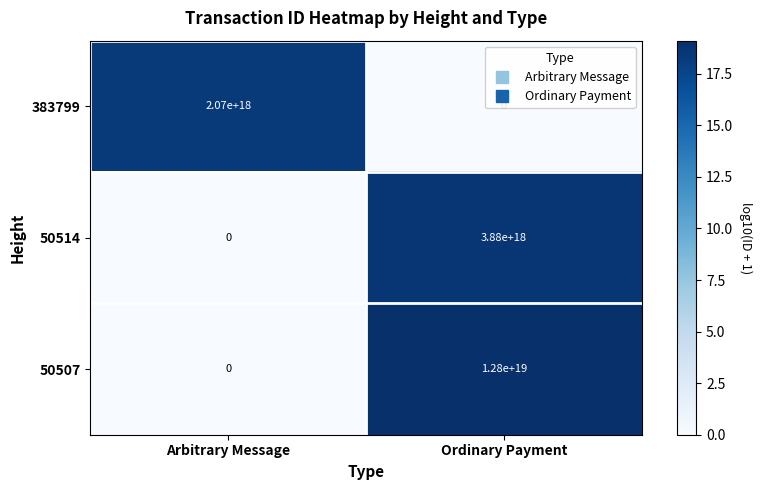

Rank the series by their average value, from lowest to highest.

383799, 50514, 50507